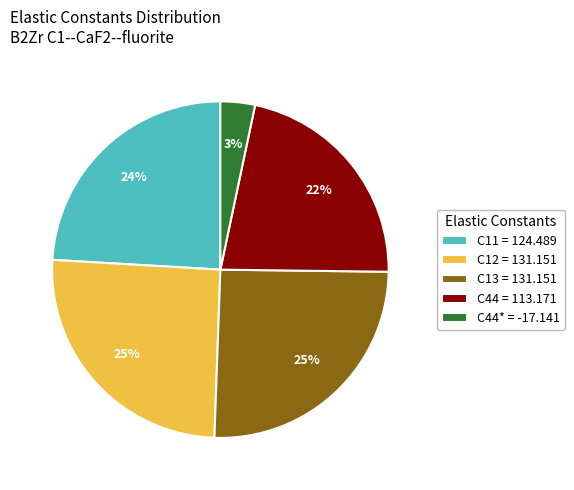

To the nearest percent, what portion does C13 = 131.151 represent?

25%